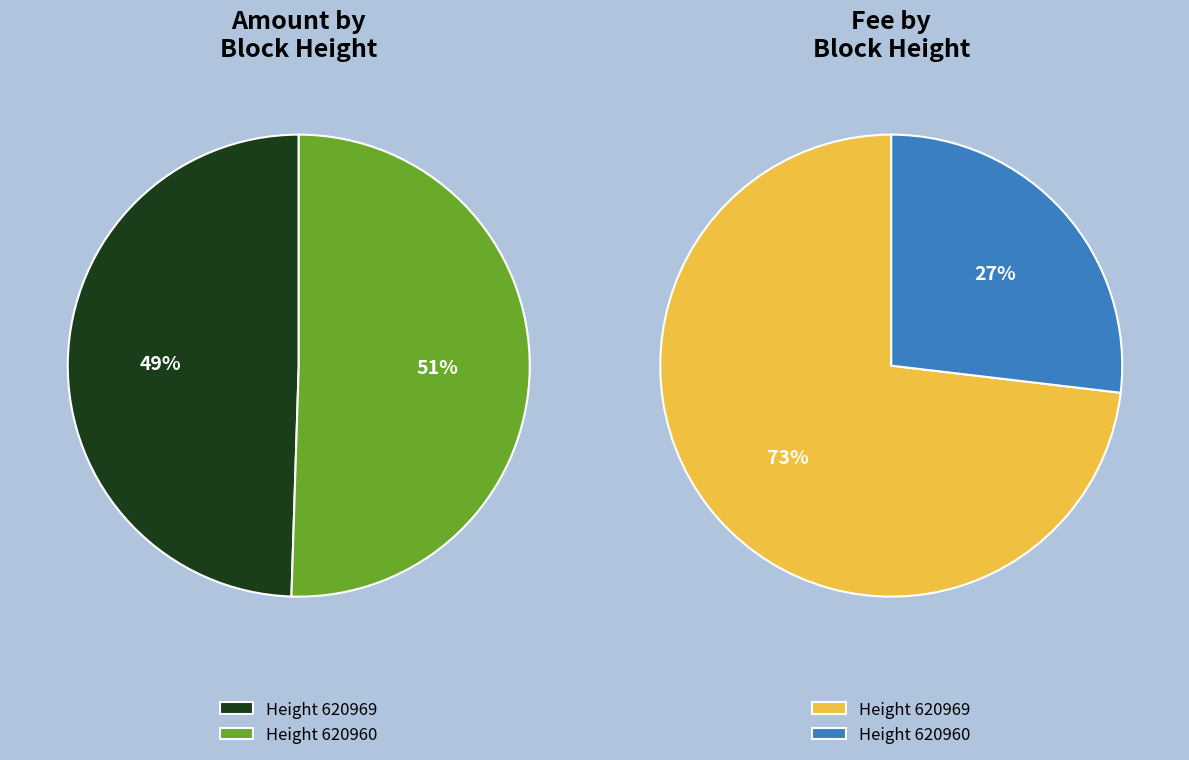

How many slices are in this pie chart?

2